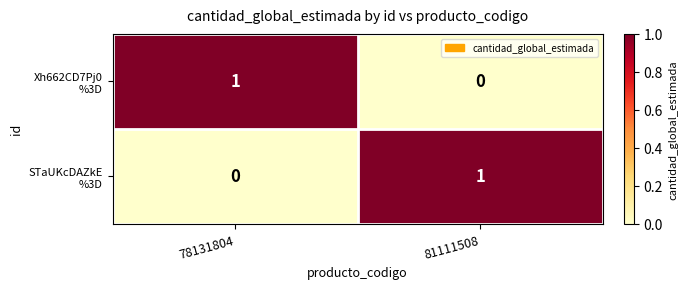

What is the difference between the highest and lowest values at 81111508?

1